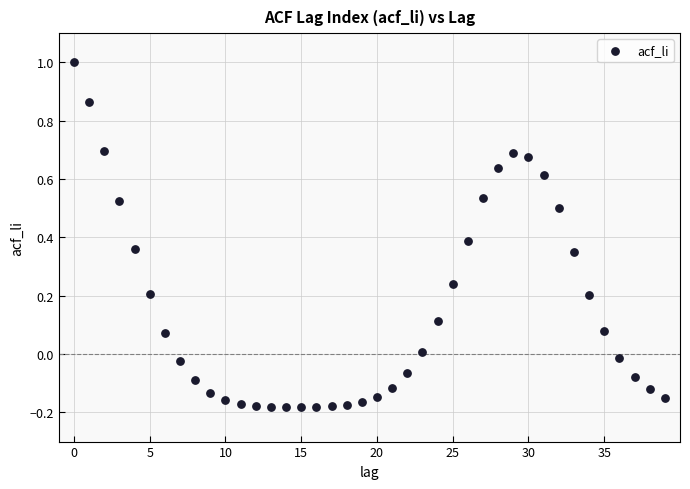

What is the range of Y values (max minus min)?

1.2